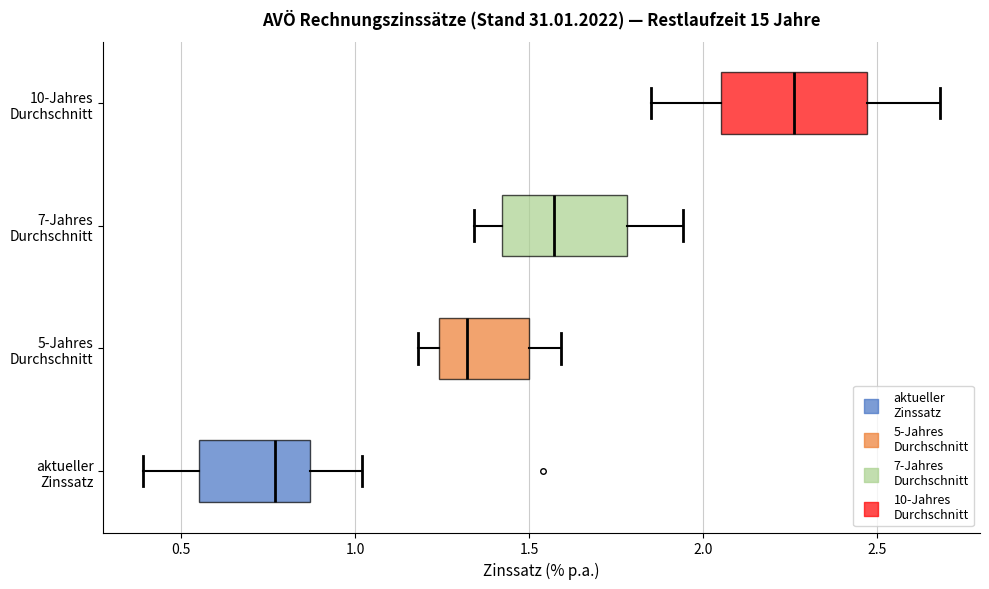

Where is the right edge of the box for 7-Jahres Durchschnitt on the x-axis? The values are not printed on the chart, so give them approximately, as read against the axis.

1.80